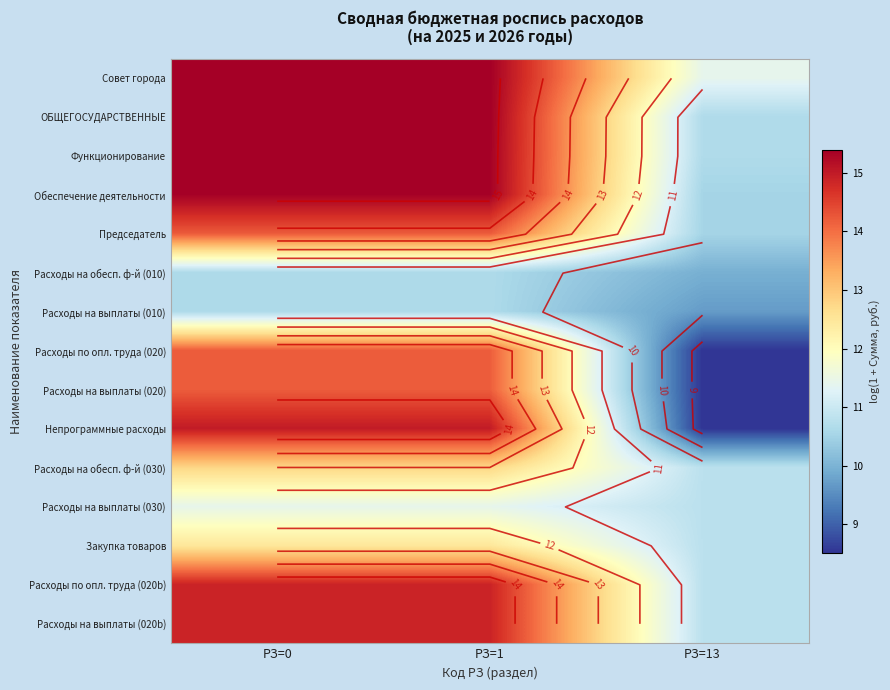

At which category is the sum across all series the highest?

РЗ=0